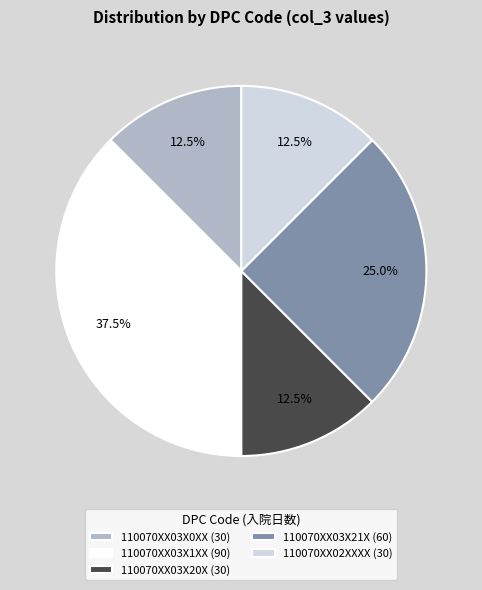

Is there any slice that represents more than half of the pie?

No